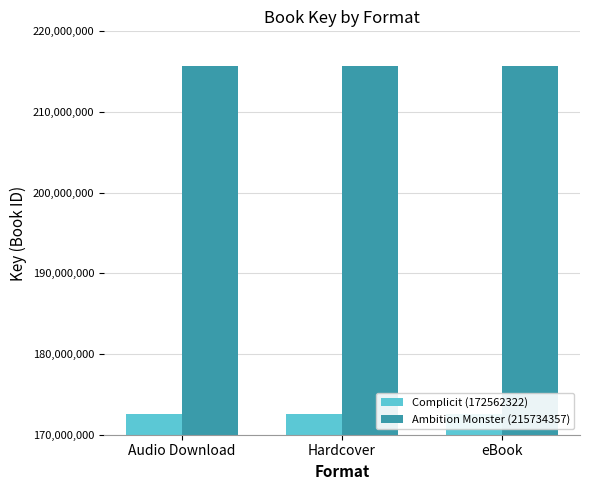

Reading left to right, list all the values displayed in this chart.

Complicit (172562322): 172562322	172562322	172562322
Ambition Monster (215734357): 215734357	215734357	215734357